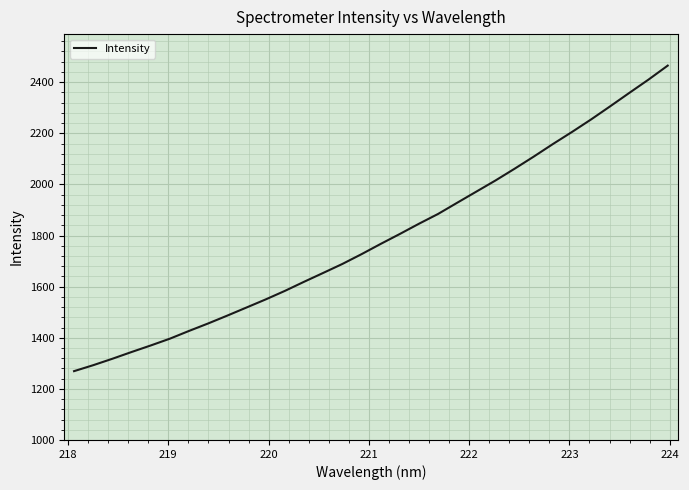

What is the smallest value displayed?

1269.3